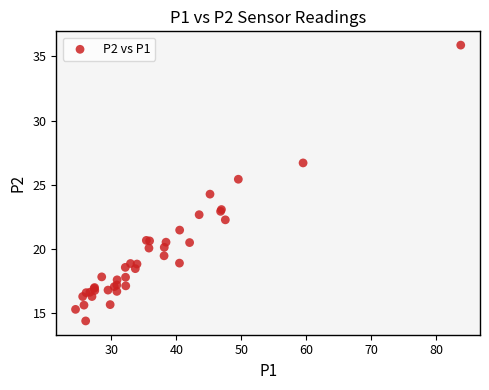

What Y value in the scatter plot is closest to 25?

25.4